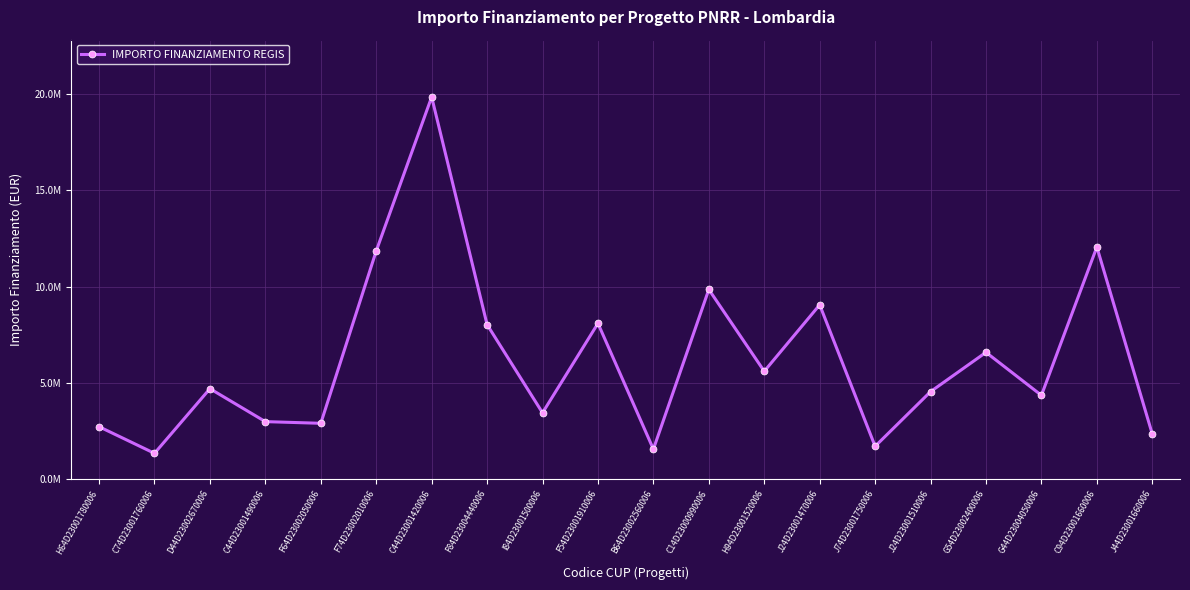

Is this an area chart (filled region under the line)?

No